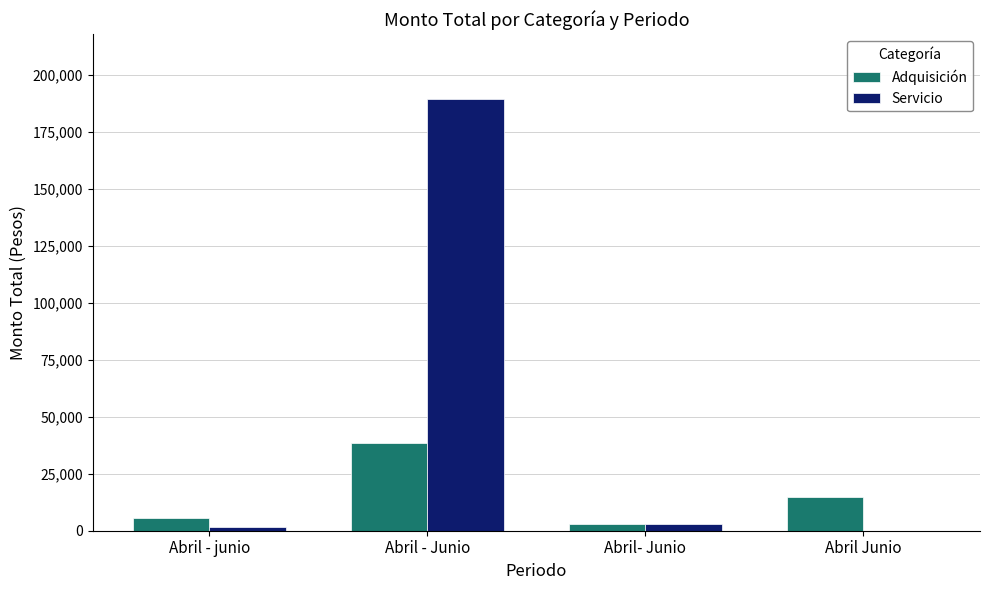

How many positive values does the Servicio series have?

3